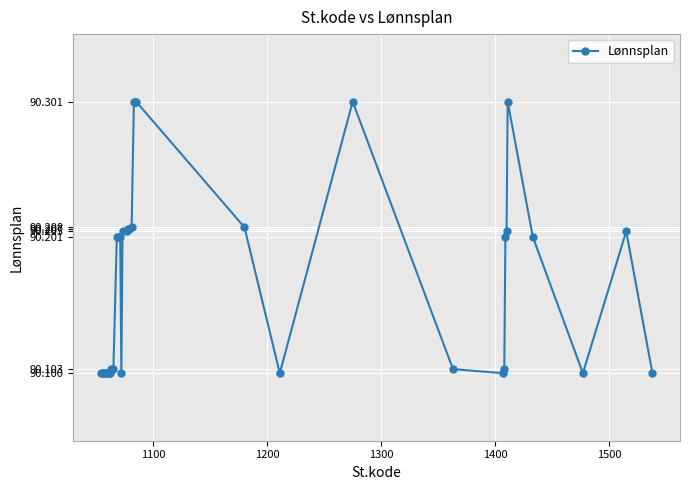

True or false: there are more than 2 points higher than both neighbors.

True